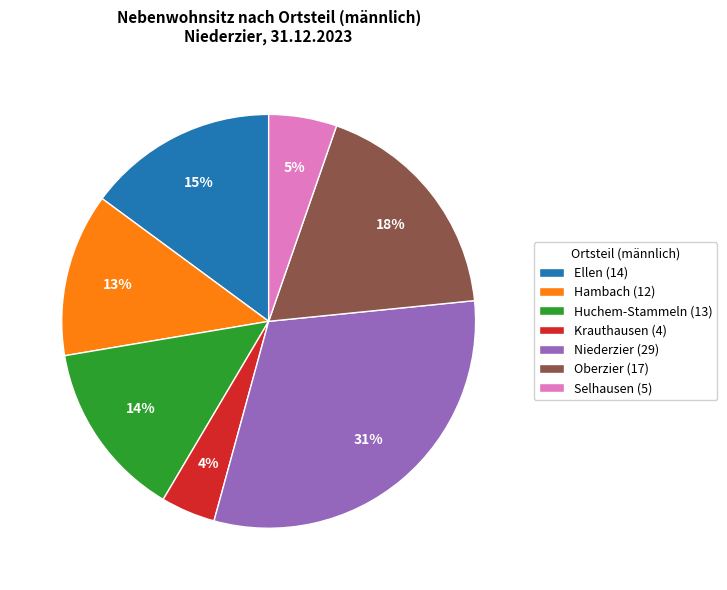

Which slice is the largest?

Niederzier